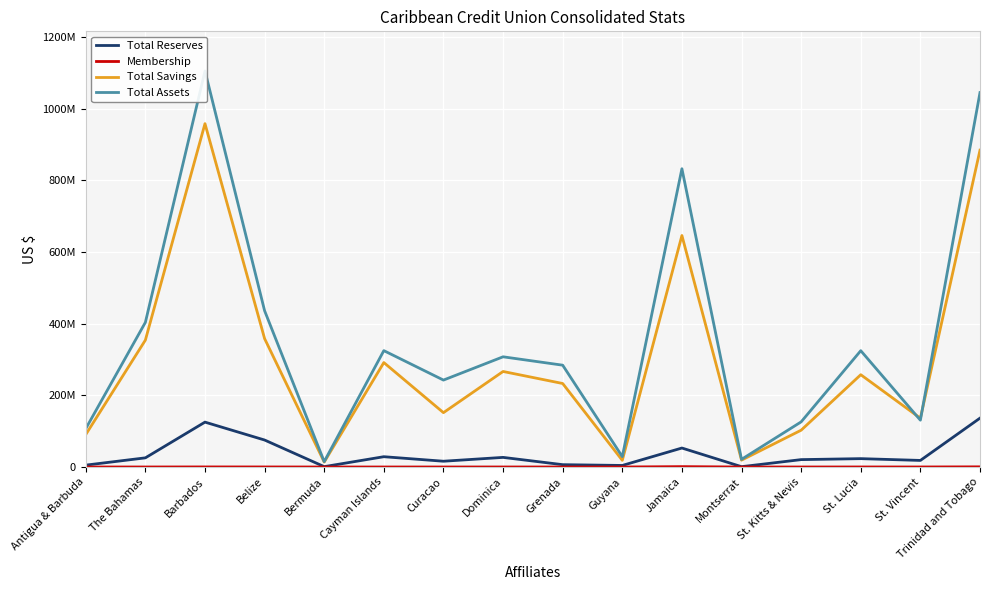

What is the sum of the Total Reserves values at Curacao and Trinidad and Tobago?

152591908.0